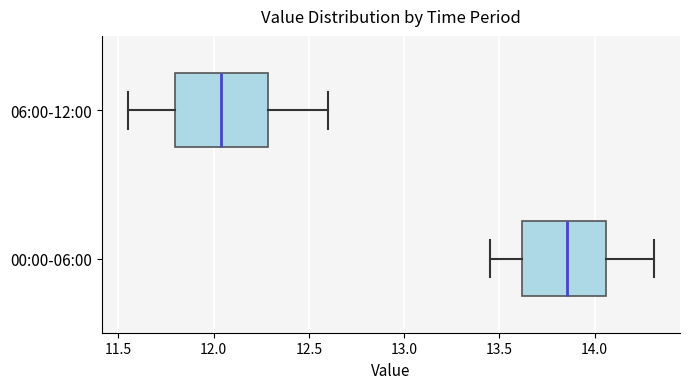

Comparing the boxes themselves (not the whiskers), which one is the widest?

06:00-12:00